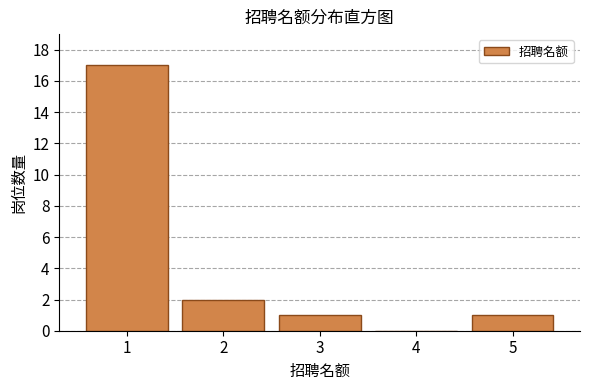

Reading left to right, transcribe all the data shown in this chart.

1=17	2=2	3=1	4=0	5=1